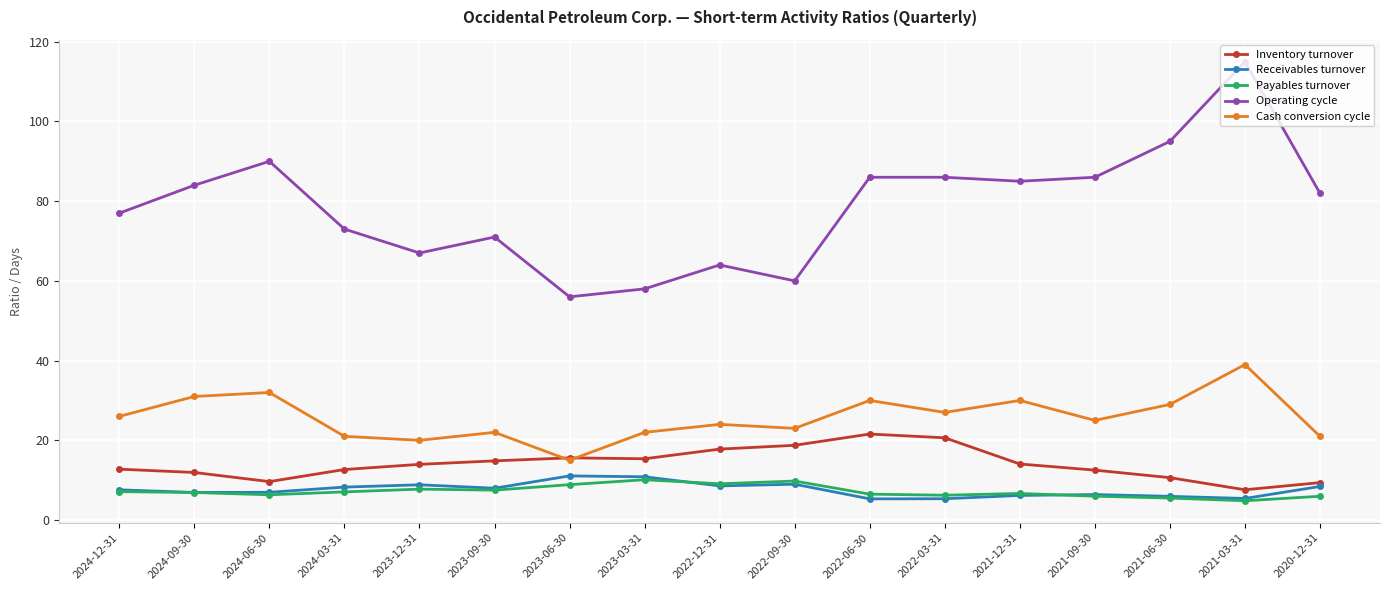

Where does the Payables turnover series first go above 6?

2024-12-31